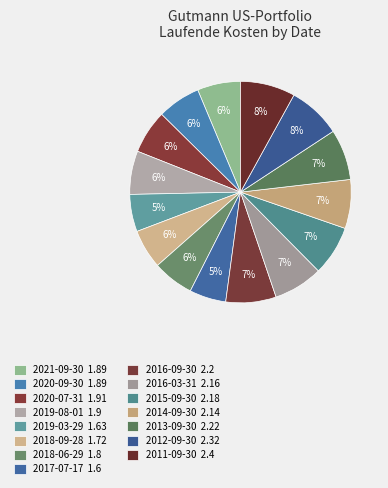

To the nearest percent, what is the difference between the largest and smallest slice percentages?

3%